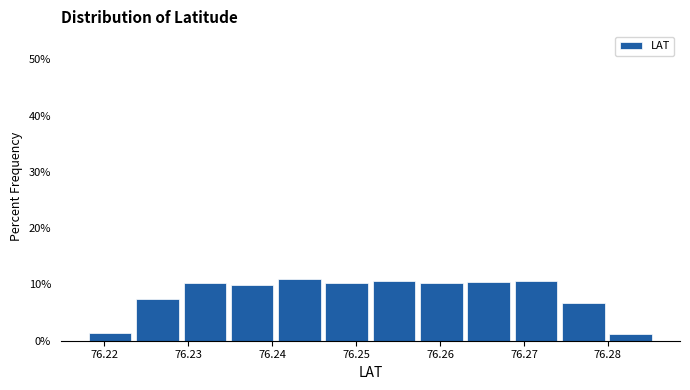

Reading left to right, transcribe this chart: for each bar, give the range it covers on the x-axis and its height. Neither the bar edges nor the heights are printed on the chart, so give them approximately, as read against the axes.

76.218 to 76.224: 1
76.224 to 76.229: 7
76.229 to 76.235: 10
76.235 to 76.240: 10
76.240 to 76.246: 11
76.246 to 76.252: 10
76.252 to 76.257: 11
76.257 to 76.263: 10
76.263 to 76.269: 11
76.269 to 76.274: 11
76.274 to 76.280: 7
76.280 to 76.286: 1